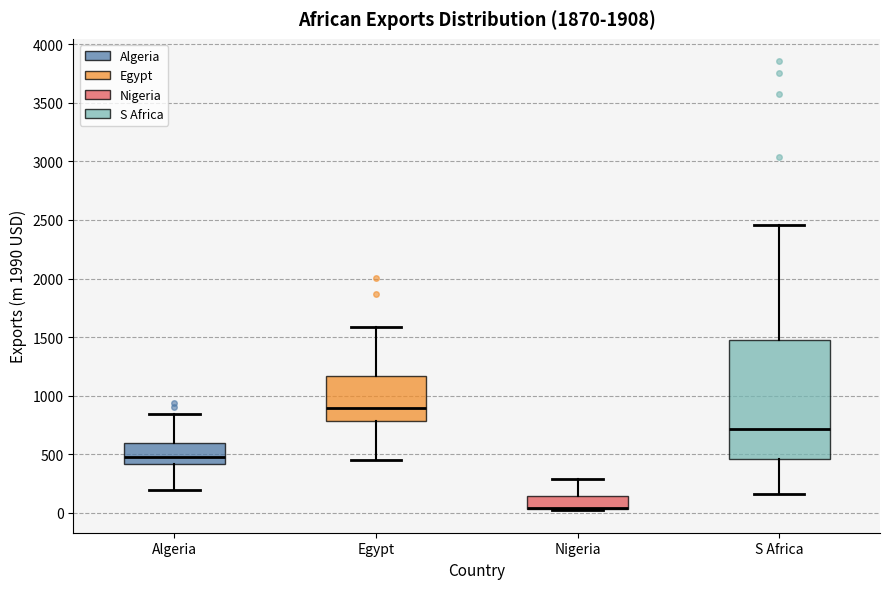

Where is the upper edge of the box for Algeria on the y-axis? The values are not printed on the chart, so give them approximately, as read against the axis.

600